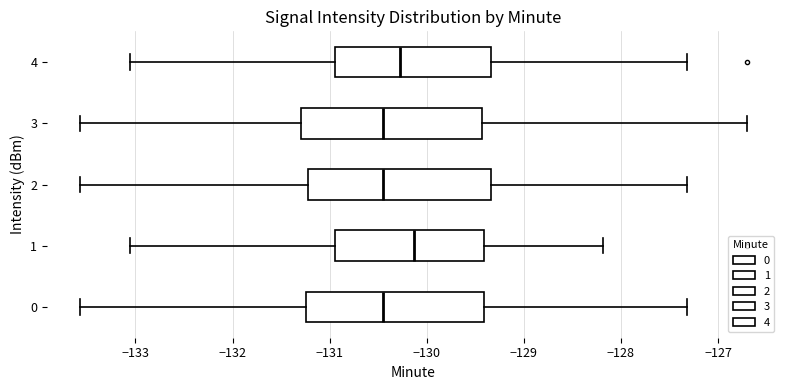

Reading bottom to top, read every box against the x-axis: the position of its median line, the range the box covers, and the ends of its whiskers. The values are not printed on the chart, so give them approximately, as read against the axis.

0: median -130.5, box -131.2 to -129.4, whiskers -133.6 to -127.3
1: median -130.1, box -130.9 to -129.4, whiskers -133.1 to -128.2
2: median -130.5, box -131.2 to -129.3, whiskers -133.6 to -127.3
3: median -130.5, box -131.3 to -129.4, whiskers -133.6 to -126.7
4: median -130.3, box -130.9 to -129.3, whiskers -133.1 to -127.3